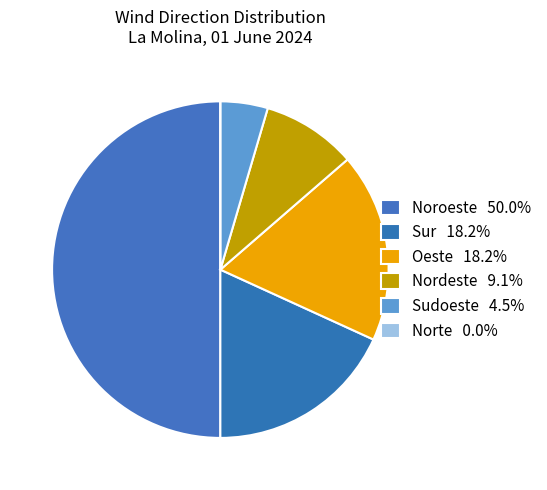

What percentage do Sur and Norte together represent?

18.2%